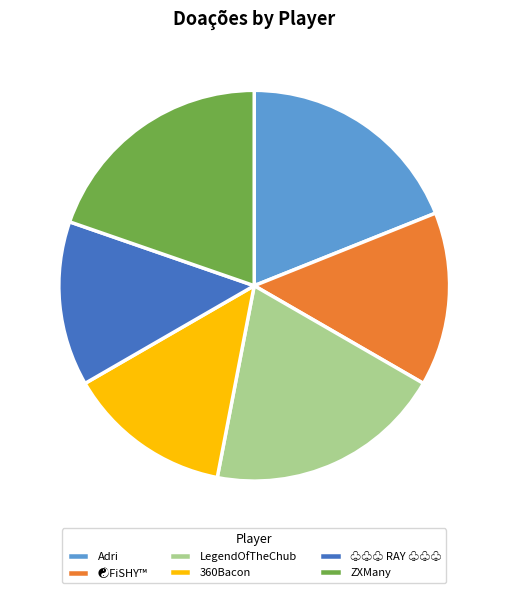

Is it true that LegendOfTheChub is 34% of the pie?

False